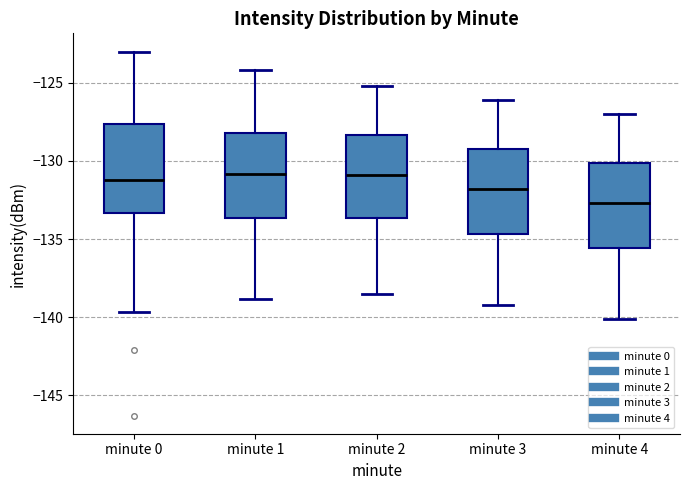

Reading left to right, transcribe this box plot: for each box, give where its median line is, the range the box spans, and where its two whiskers end, as read against the y-axis. The values are not printed on the chart, so give them approximately, as read against the axis.

minute 0: median -131.0, box -133.5 to -127.5, whiskers -139.5 to -123.0
minute 1: median -131.0, box -133.5 to -128.0, whiskers -139.0 to -124.0
minute 2: median -131.0, box -133.5 to -128.5, whiskers -138.5 to -125.0
minute 3: median -132.0, box -134.5 to -129.0, whiskers -139.0 to -126.0
minute 4: median -132.5, box -135.5 to -130.0, whiskers -140.0 to -127.0